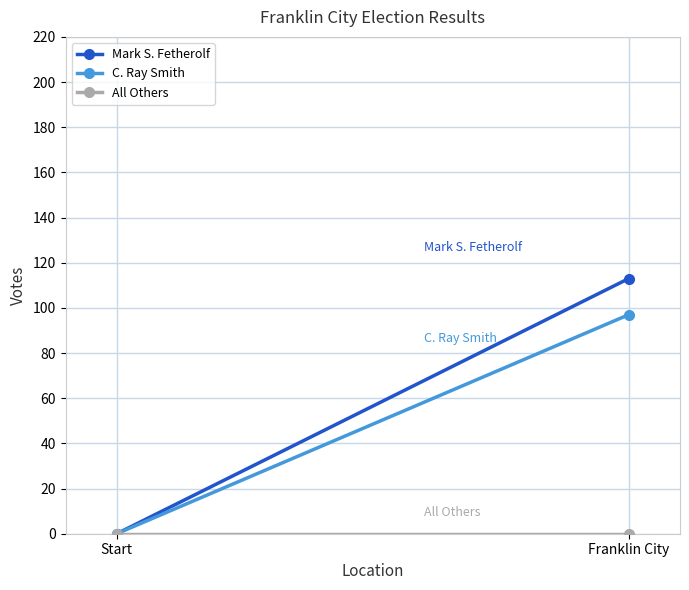

Is it true that C. Ray Smith equals 67 at Start?

False